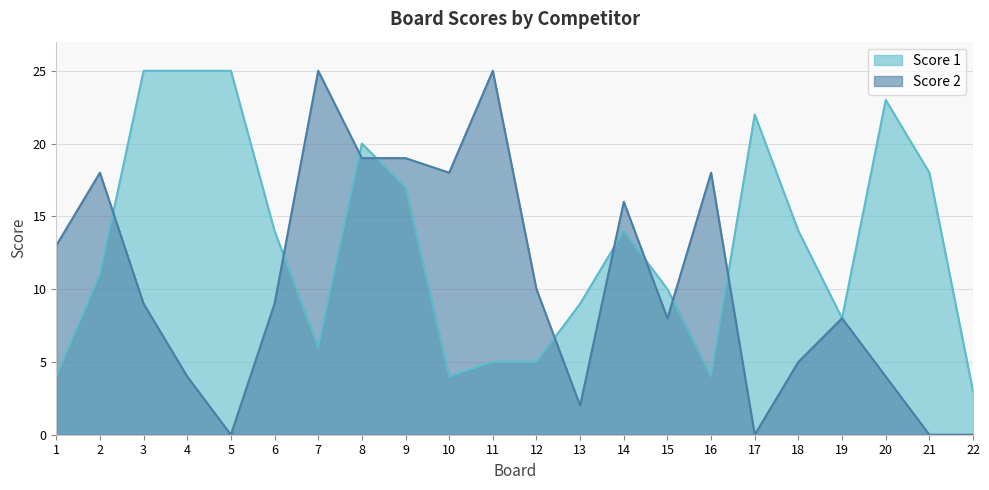

Does the chart display data point markers on the line(s)?

No